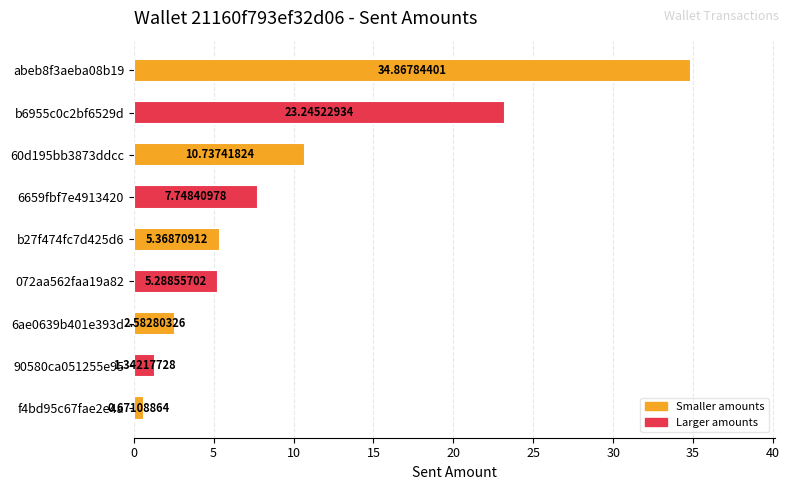

Between b6955c0c2bf6529d and 072aa562faa19a82, which is larger?

b6955c0c2bf6529d